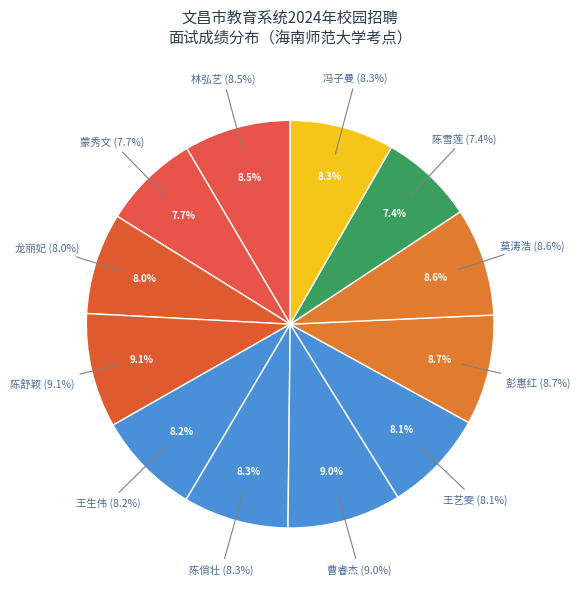

To the nearest percent, what portion does 陈雪莲 represent?

7%